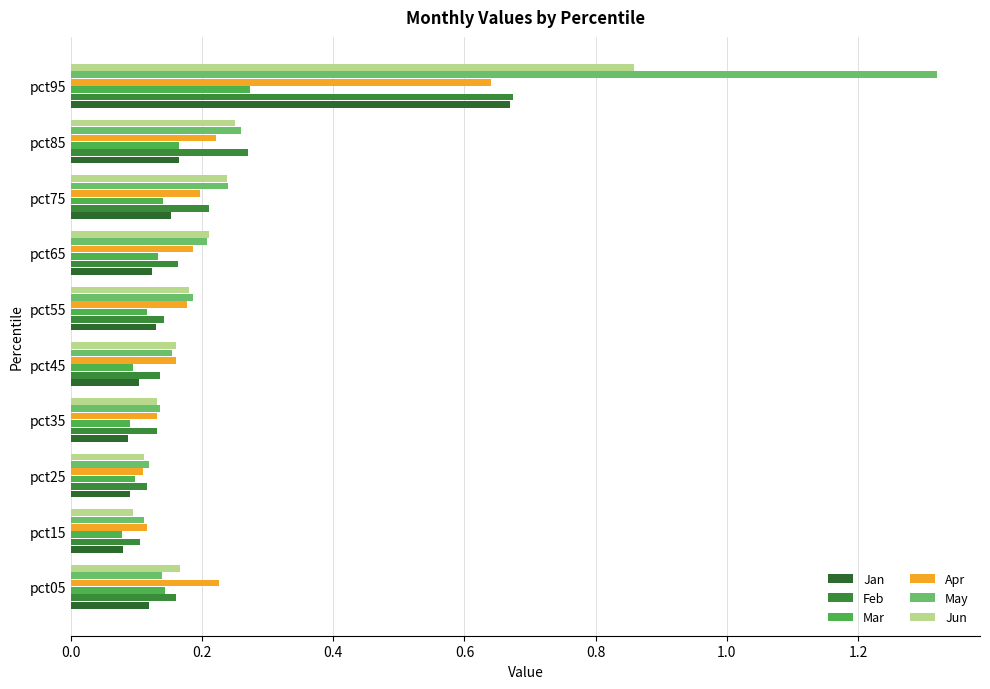

What is the smallest value displayed?

0.1